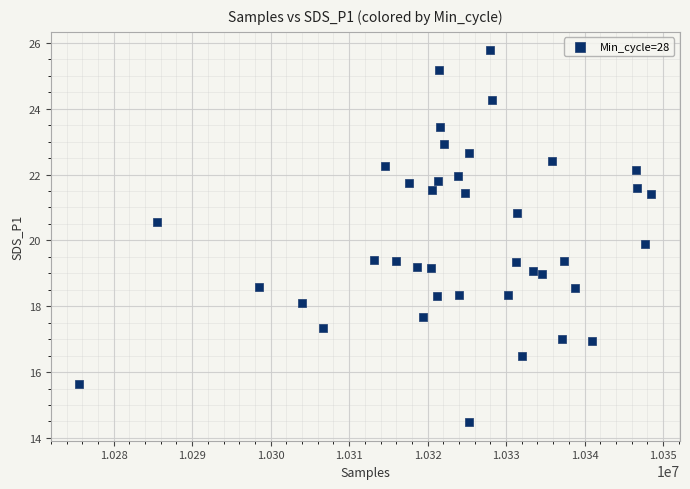

What is the range of Y values (max minus min)?

11.3